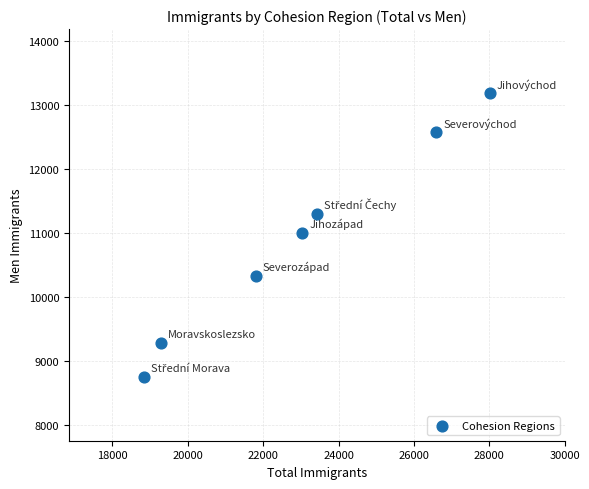

What is the range of X values (max minus min)?

9166